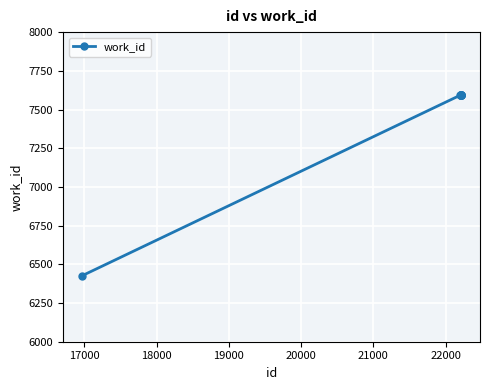

What is the value of the 10th point from the left?

7593